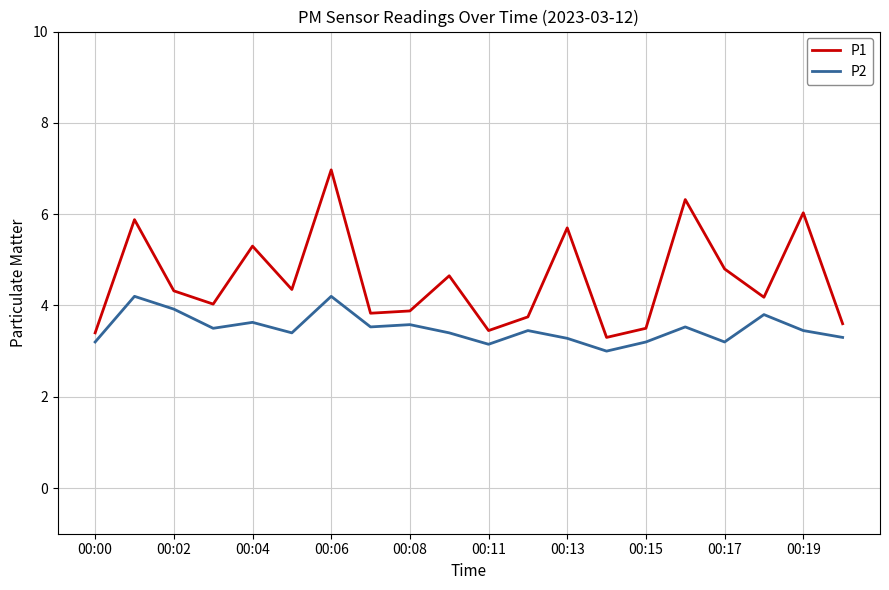

Rank the series by their average value, from lowest to highest.

P2, P1